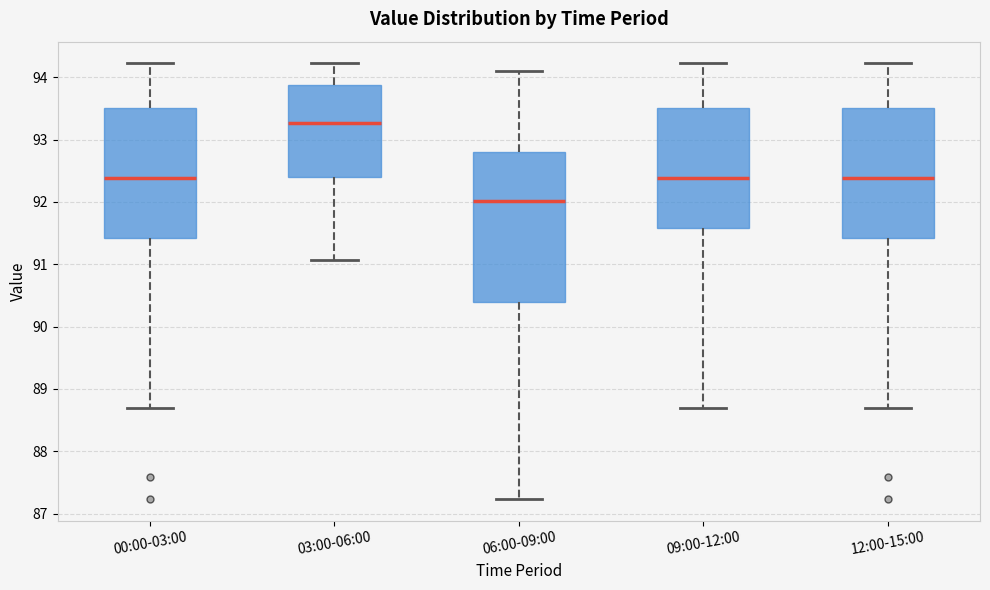

Which box's median line is the highest?

03:00-06:00